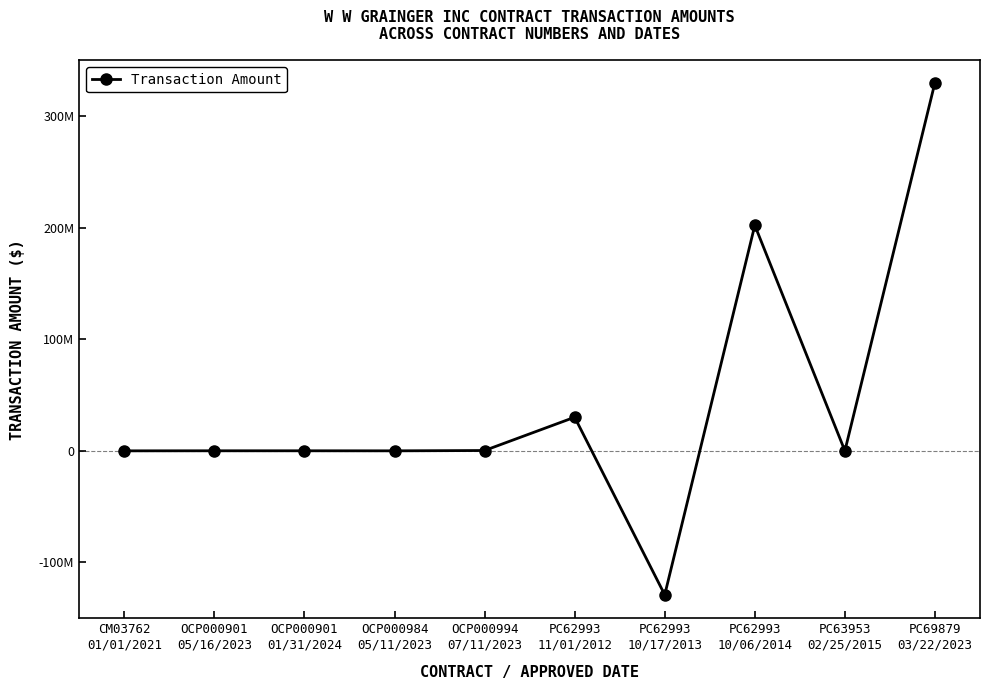

Which category has the highest value across all series?

PC69879
03/22/2023